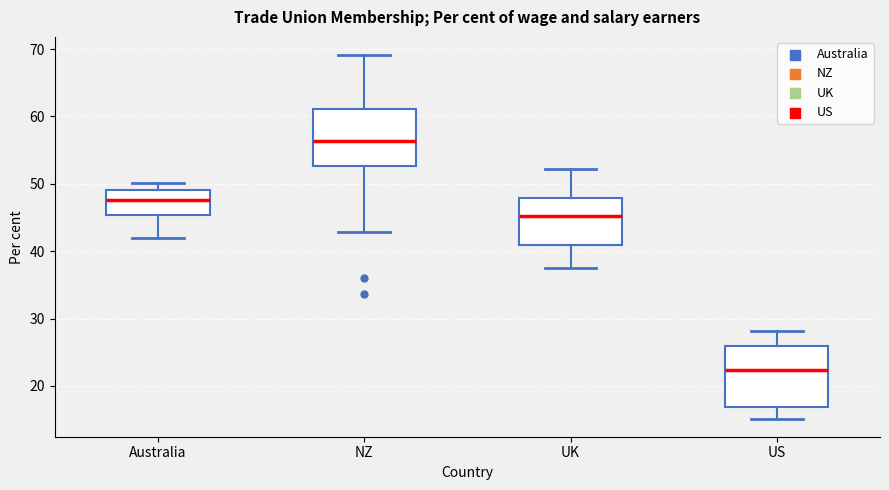

Reading left to right, transcribe this box plot: for each box, give where its median line is, the range the box spans, and where its two whiskers end, as read against the y-axis. The values are not printed on the chart, so give them approximately, as read against the axis.

Australia: median 48, box 45 to 49, whiskers 42 to 50
NZ: median 56, box 53 to 61, whiskers 43 to 69
UK: median 45, box 41 to 48, whiskers 38 to 52
US: median 22, box 17 to 26, whiskers 15 to 28